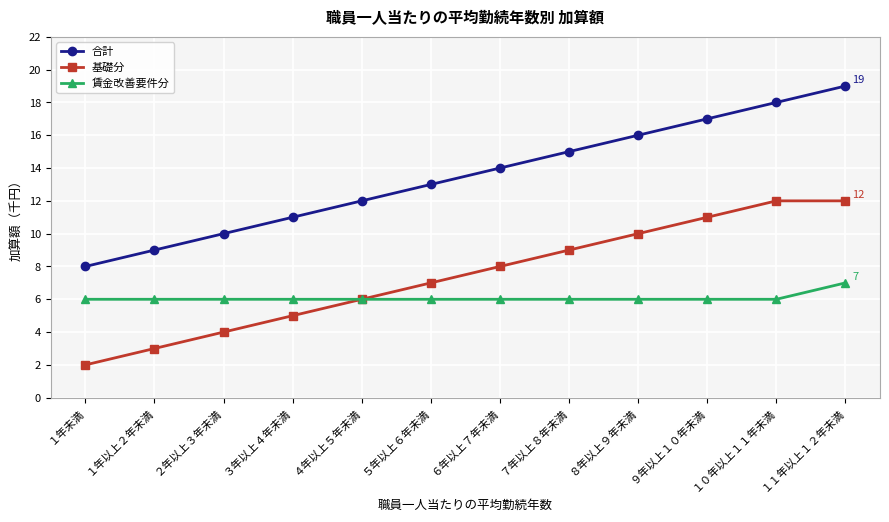

Is the value of 基礎分 at ８年以上９年未満 greater than the value of 賃金改善要件分 at ９年以上１０年未満?

Yes